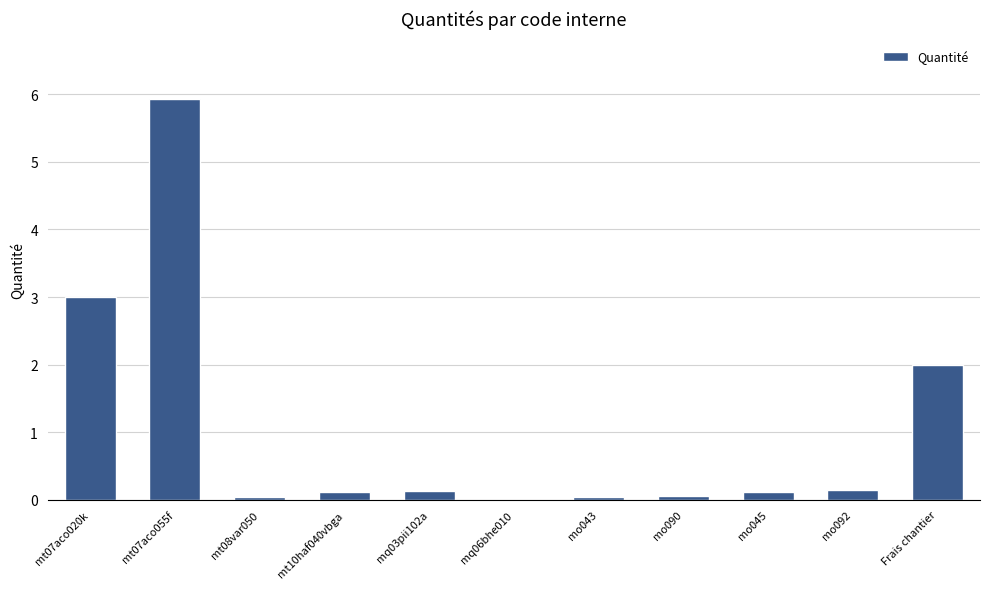

What is the sum of all values?

11.6